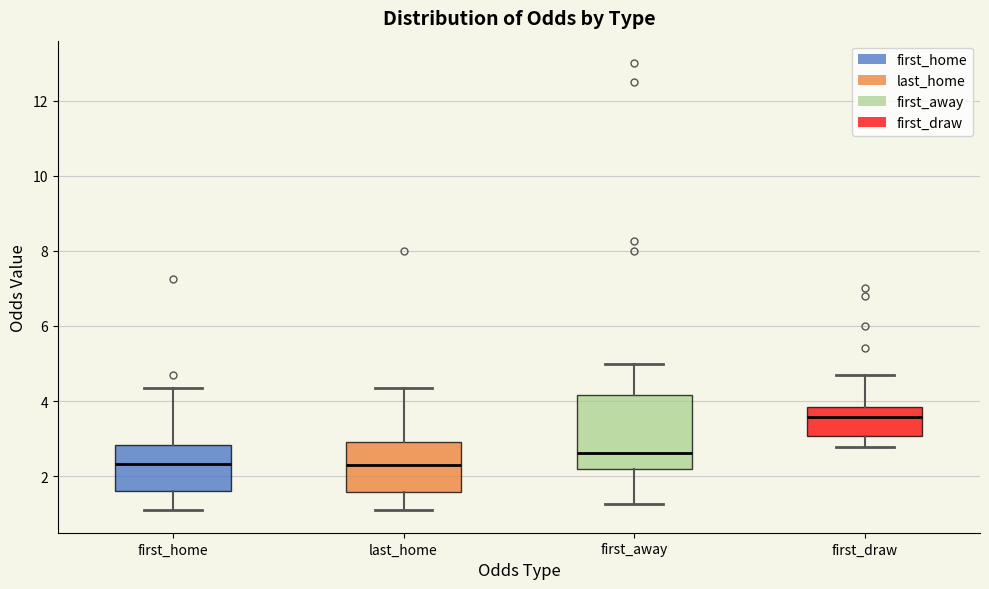

Reading left to right, read every box against the y-axis: the position of its median line, the range the box covers, and the ends of its whiskers. The values are not printed on the chart, so give them approximately, as read against the axis.

first_home: median 2.4, box 1.6 to 2.8, whiskers 1.0 to 4.4
last_home: median 2.4, box 1.6 to 3.0, whiskers 1.0 to 4.4
first_away: median 2.6, box 2.2 to 4.2, whiskers 1.2 to 5.0
first_draw: median 3.6, box 3.0 to 3.8, whiskers 2.8 to 4.8